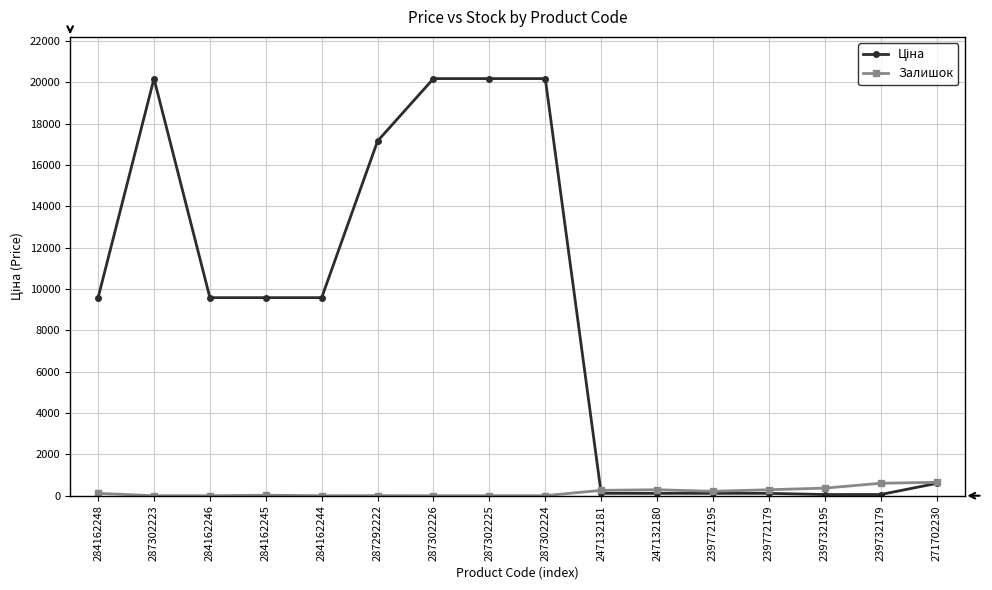

What is the highest value of the Залишок series?

649.0